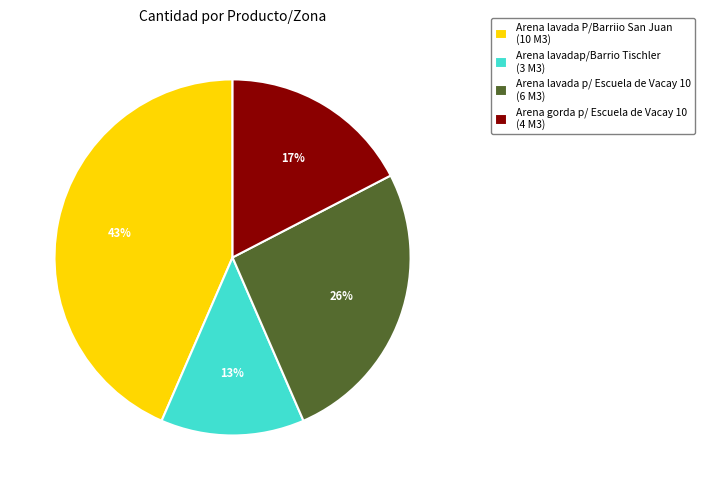

The Arena lavada p/ Escuela de Vacay 10 slice represents 26% of the pie. True or false?

True